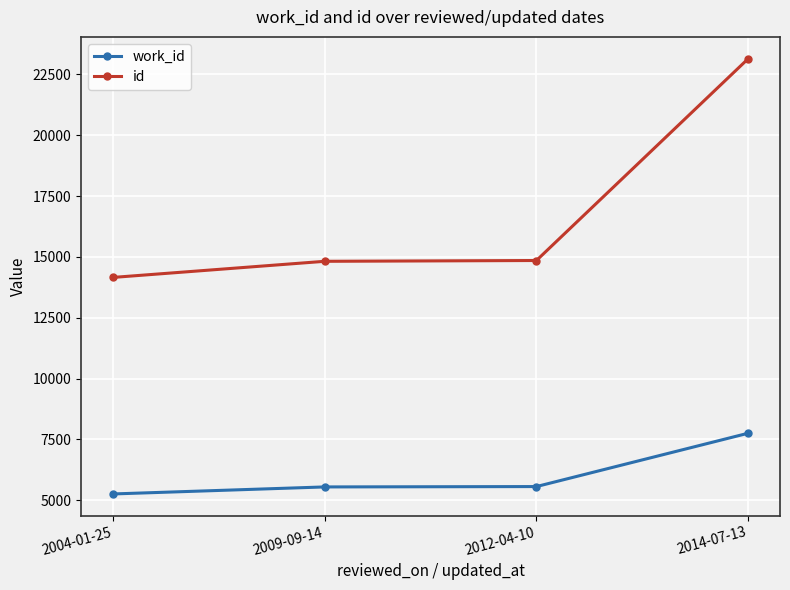

What is the greatest value displayed?

23150